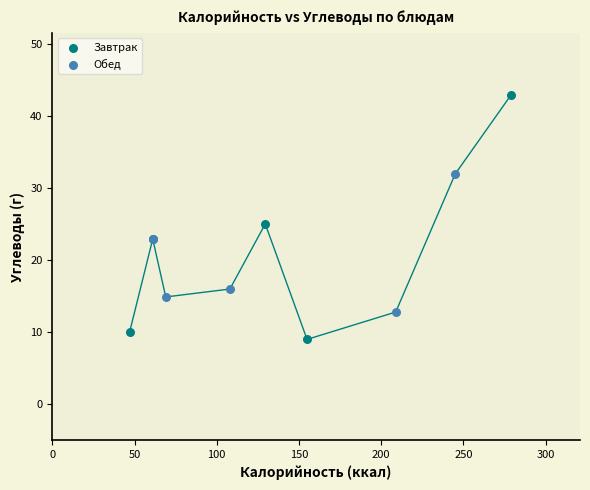

Which series reaches the maximum Y coordinate?

Завтрак